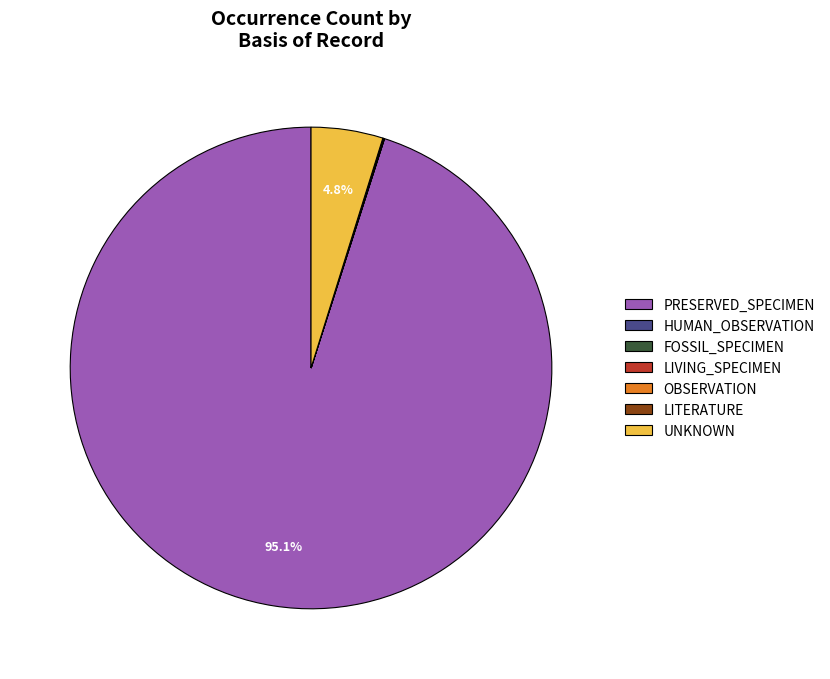

Which slice is the largest?

PRESERVED_SPECIMEN